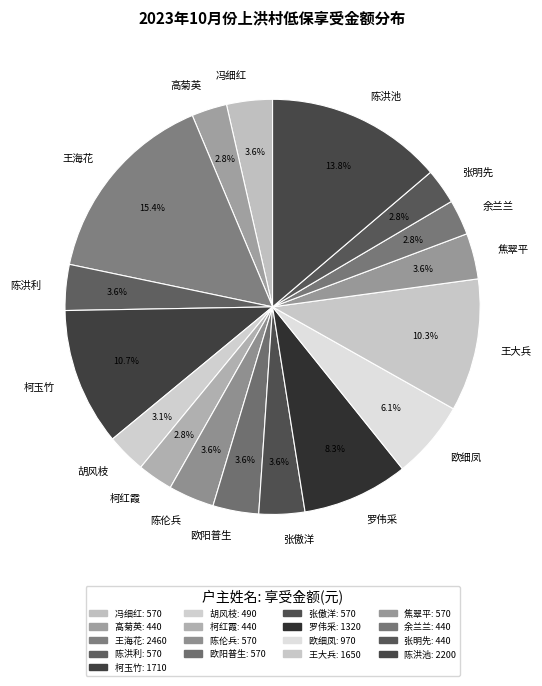

How many segments does this pie chart have?

17